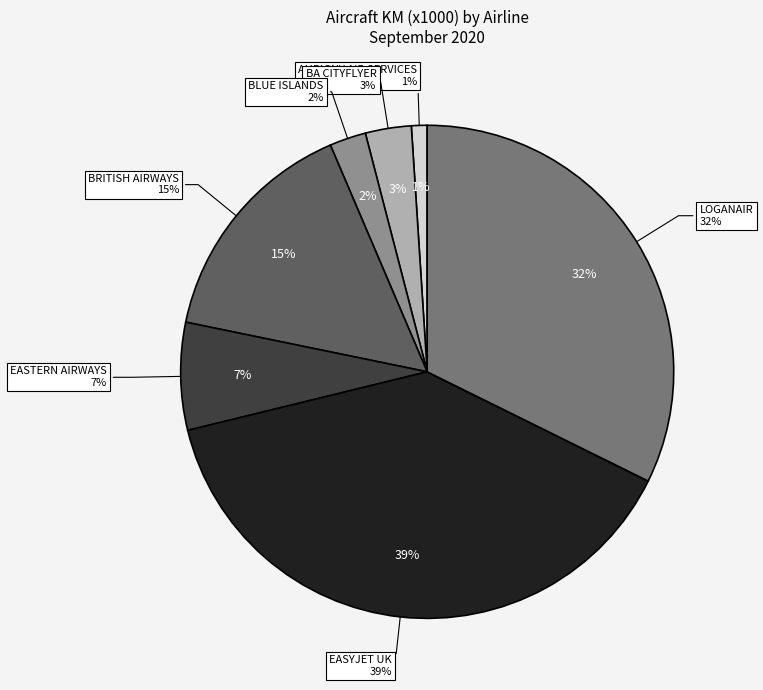

Combined, do EASTERN AIRWAYS and EASYJET UK LTD account for over 50%?

No